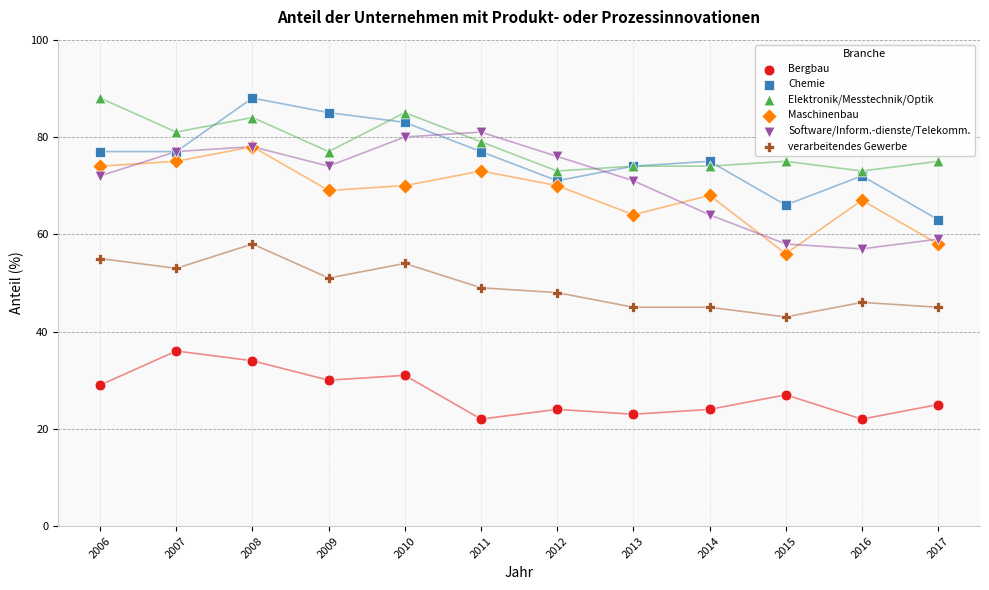

What are all the series names shown in the legend?

Bergbau, Chemie, Elektronik/Messtechnik/Optik, Maschinenbau, Software/Inform.-dienste/Telekomm., verarbeitendes Gewerbe